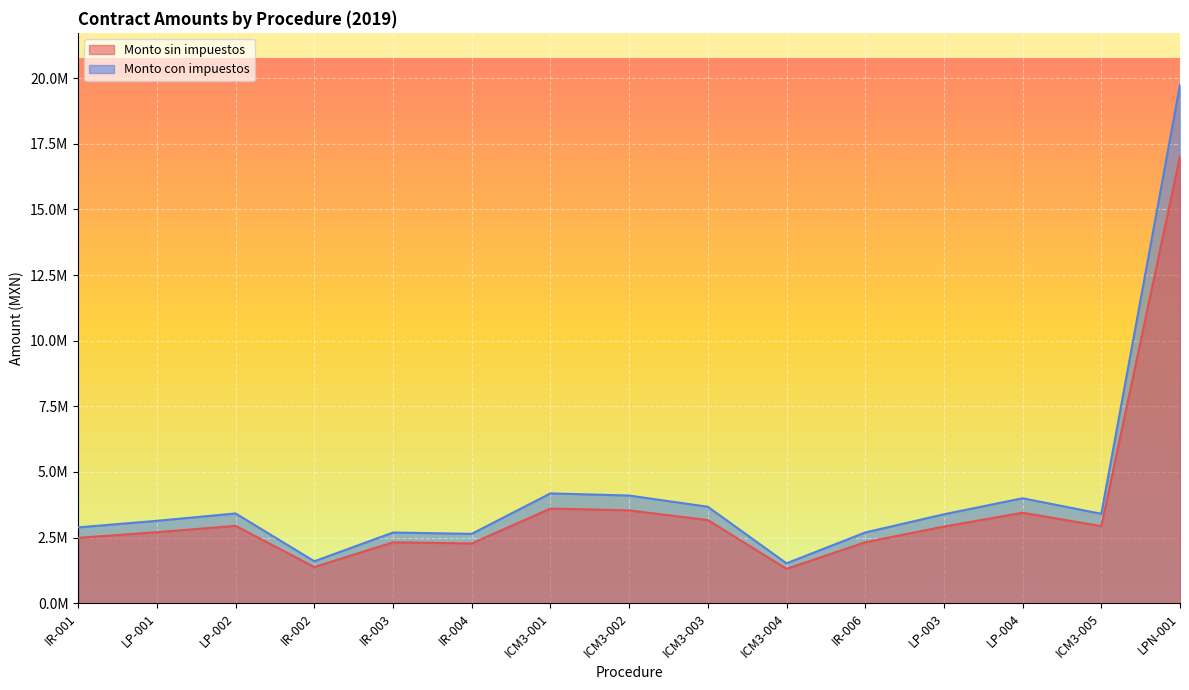

Which series has the largest range (max minus min)?

Monto con impuestos